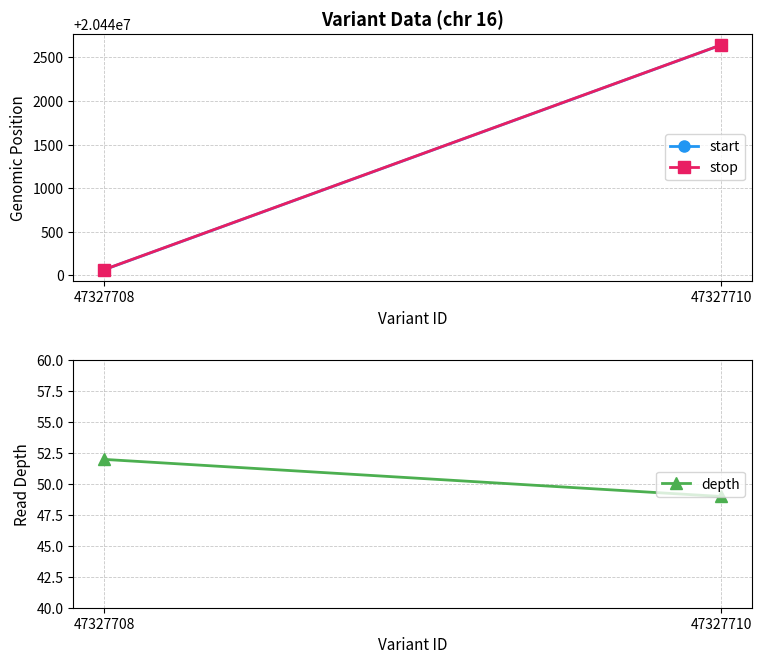

The value of depth at 47327708 is 82. True or false?

False